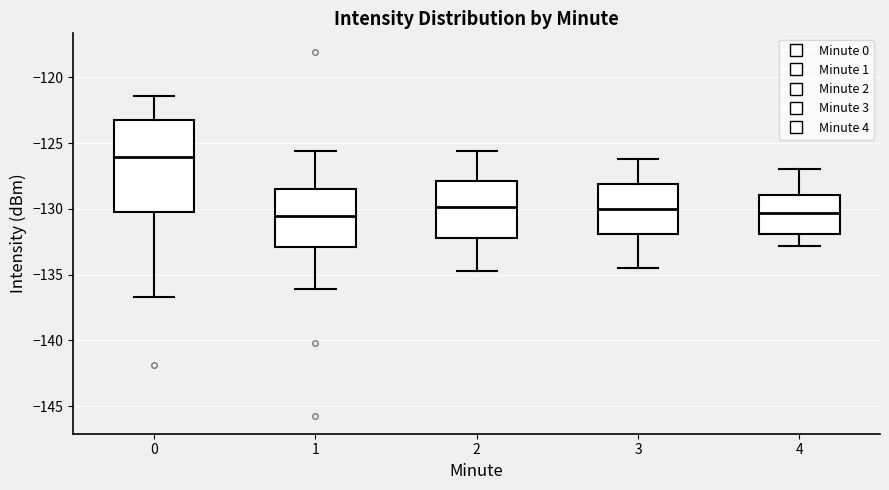

Which box's median line is the highest?

0